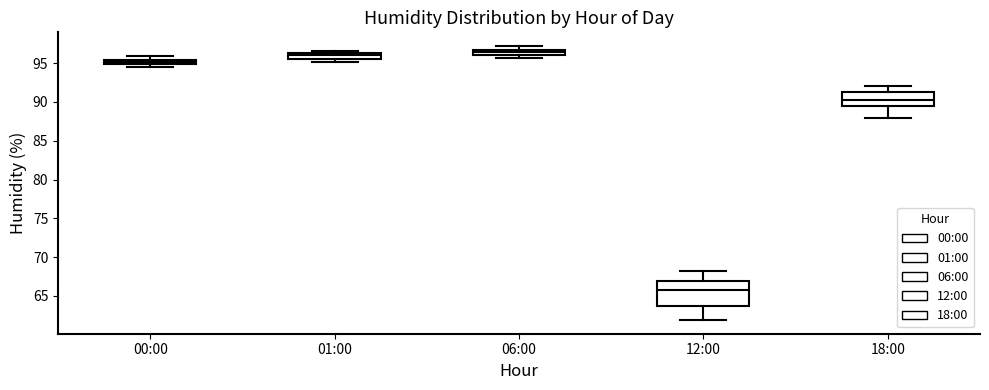

Which box has the lowest median line?

12:00